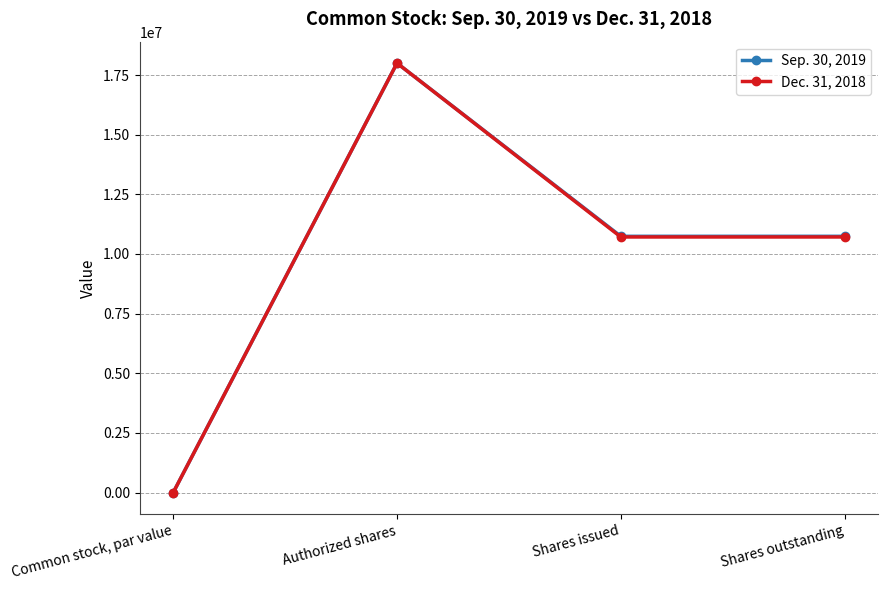

How many values in the Dec. 31, 2018 series are below 10712745?

1